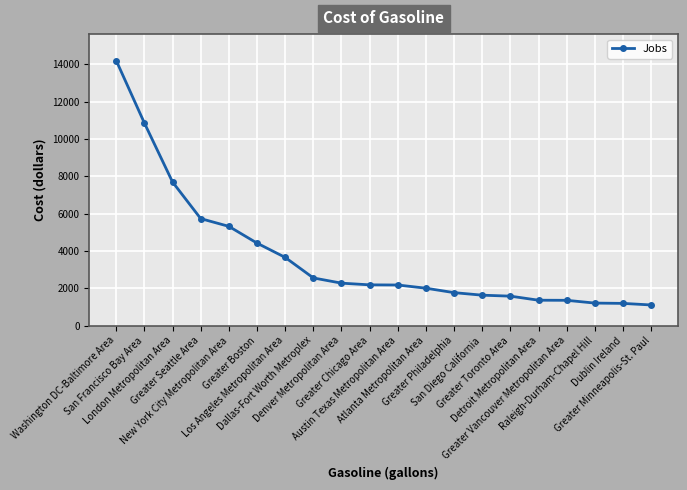

What is the average value?

3711